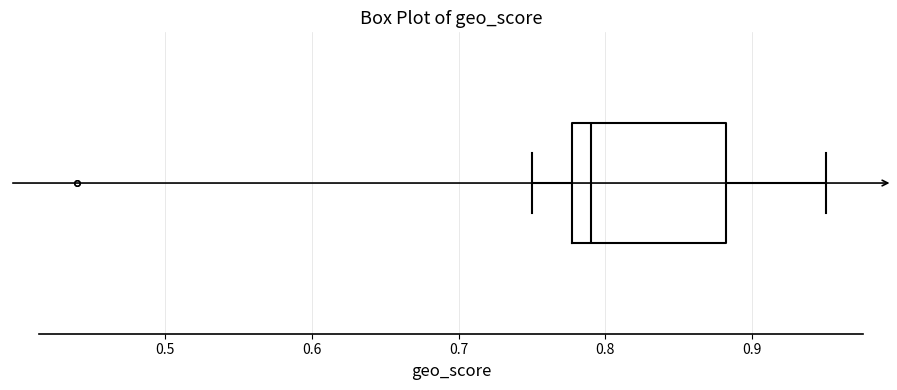

Read this box plot against the x-axis: the position of the median line, the range covered by the box, and the ends of both whiskers. The values are not printed on the chart, so give them approximately, as read against the axis.

median 0.79, box 0.78 to 0.88, whiskers 0.75 to 0.95